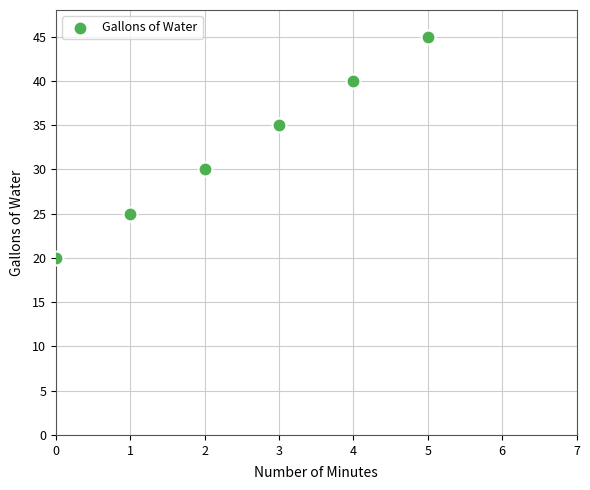

What Y value in the scatter plot is closest to 32?

30